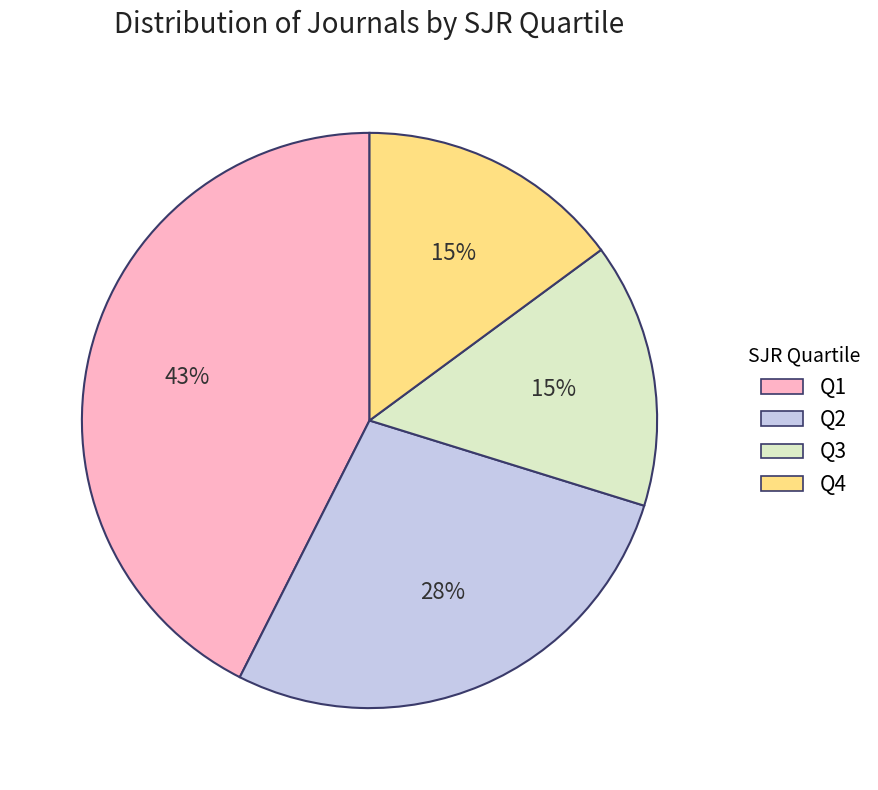

Is Q3 the majority of the pie?

No